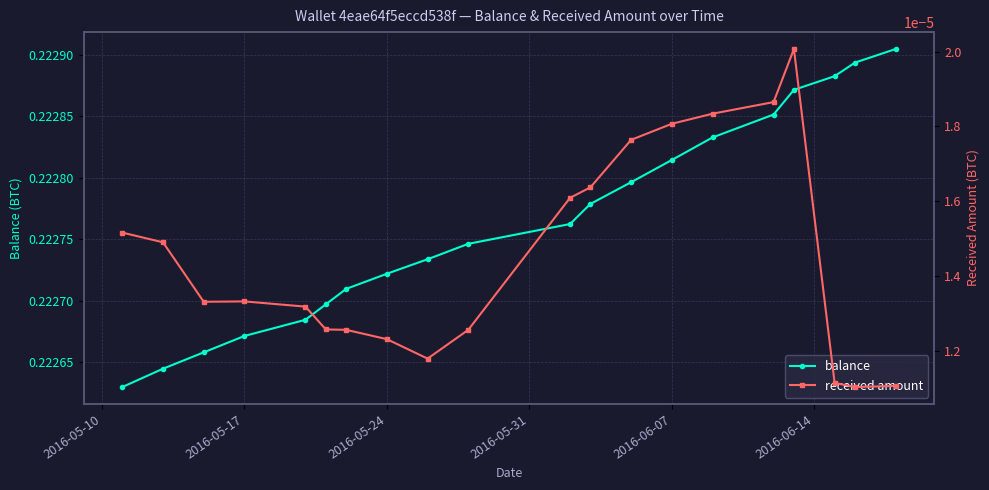

True or false: balance has more than 1 points higher than both neighbors.

False